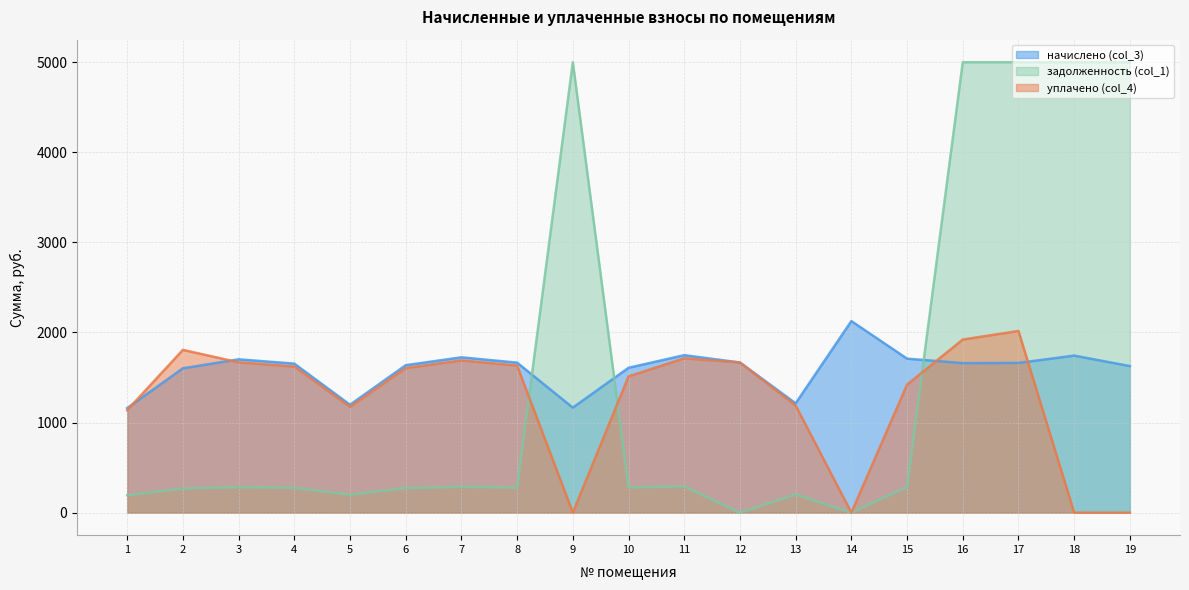

What is the difference between the highest and lowest values at 17?

3338.4